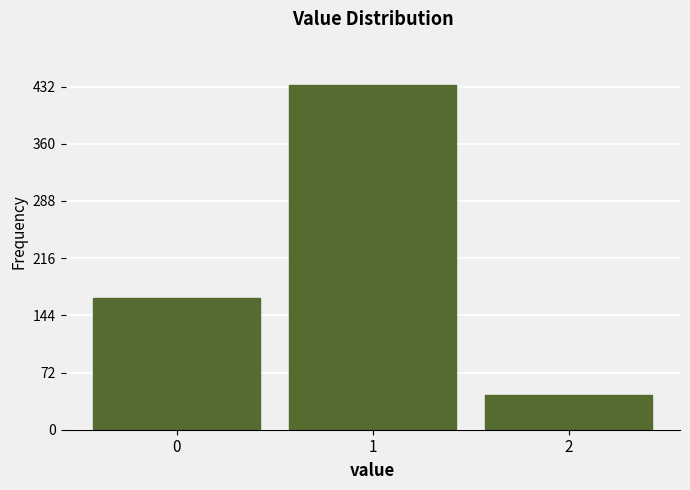

Reading right to left, list all the values displayed in this chart.

2=44	1=434	0=166